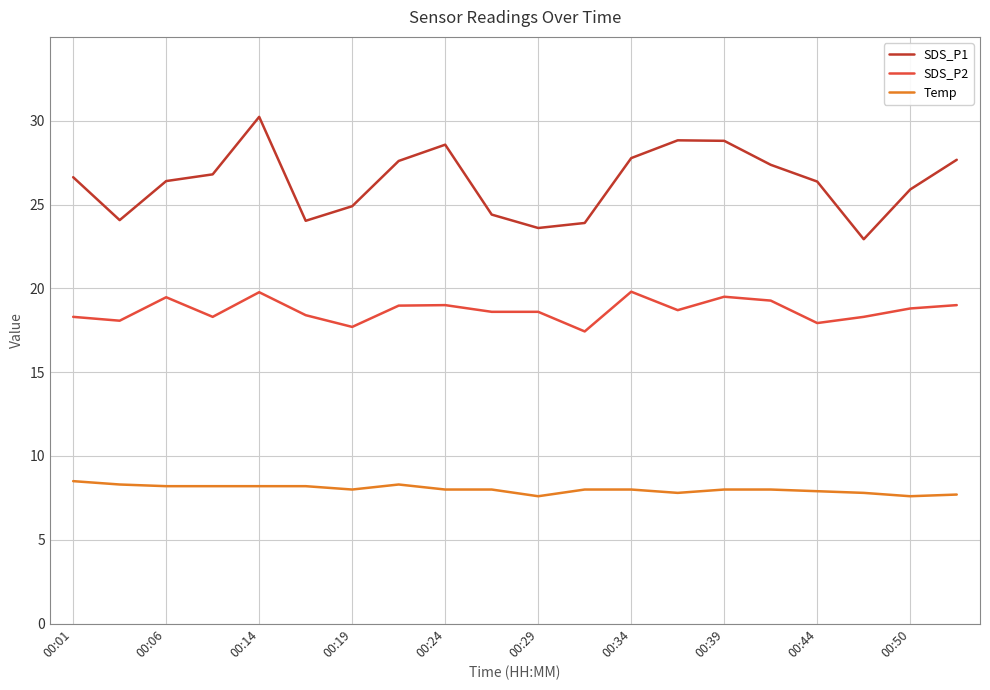

What is the maximum value shown in the chart?

30.2